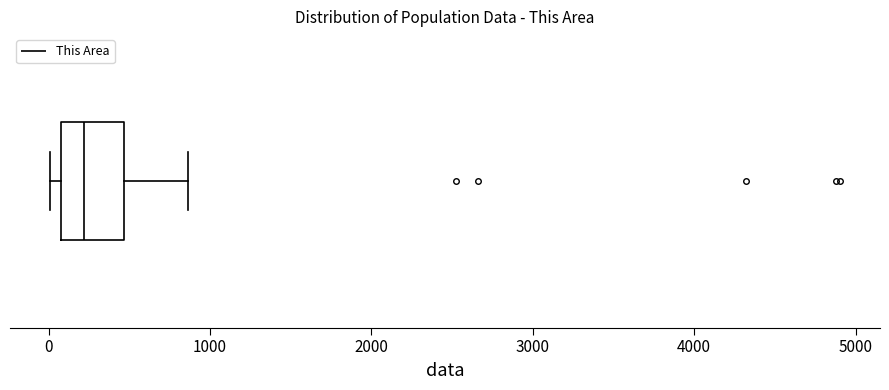

Transcribe this box plot: give where the median line is, the range the box spans, and where the two whiskers end, as read against the x-axis. The values are not printed on the chart, so give them approximately, as read against the axis.

median 200, box 100 to 500, whiskers 0 to 900